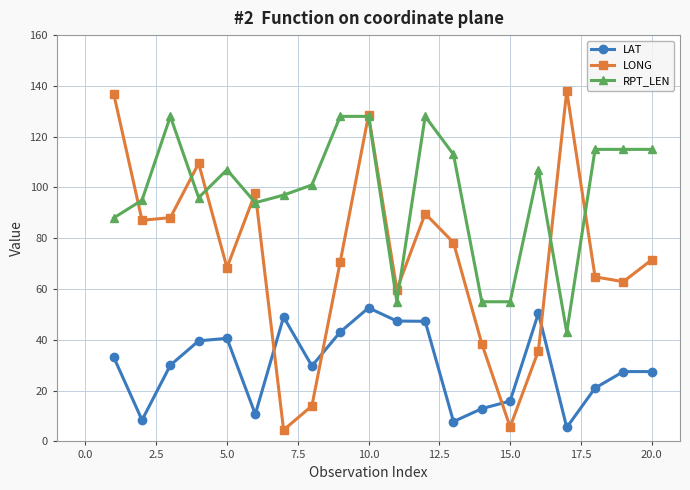

Which series has the largest total across all categories?

RPT_LEN